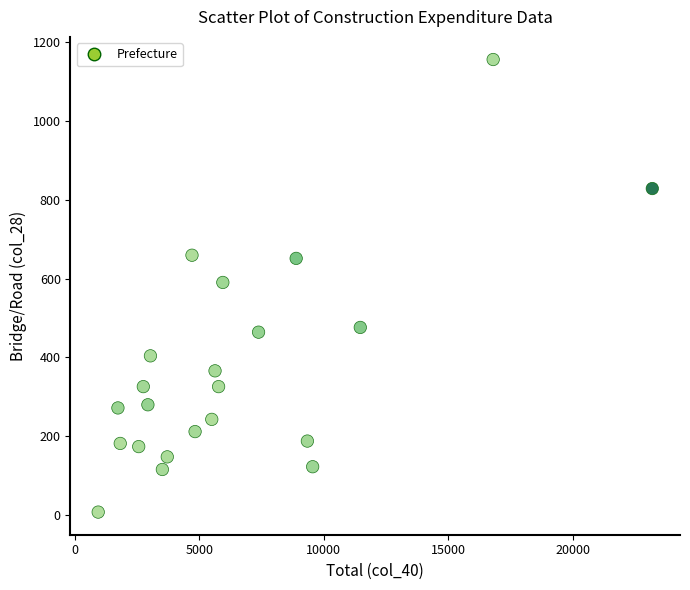

What is the range of X values (max minus min)?

22243